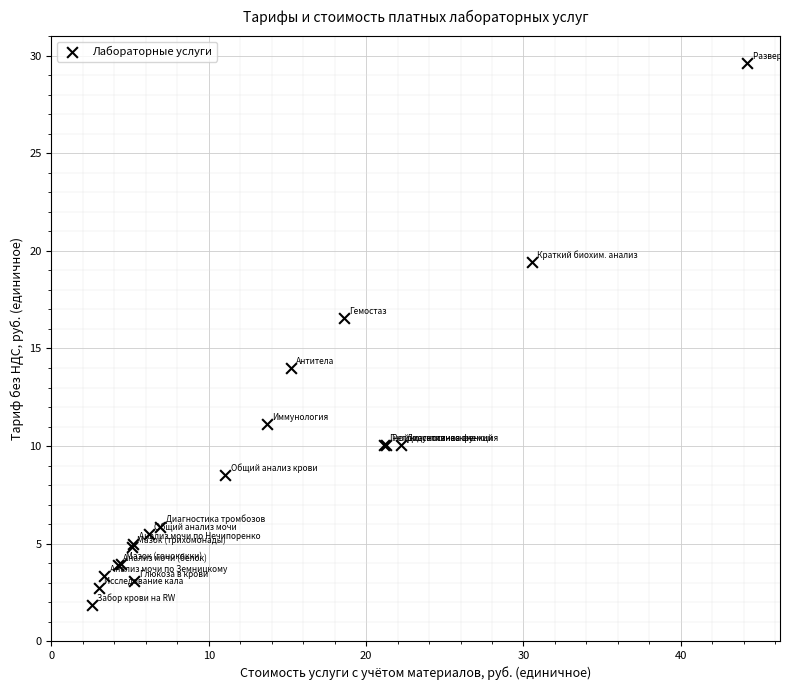

What Y value in the scatter plot is closest to 15?

14.0